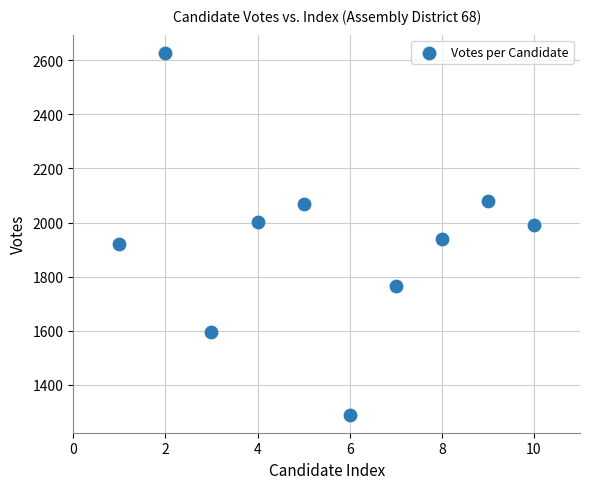

What is the range of Y values (max minus min)?

1338